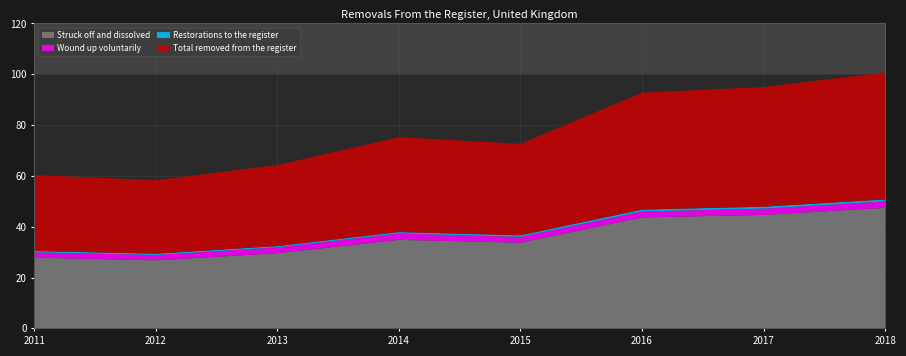

Reading left to right, list all the values displayed in this chart.

Struck off and dissolved: 2011=278121	2012=267744	2013=295780	2014=348327	2015=337120	2016=436441	2017=446559	2018=474174
Wound up voluntarily: 2011=20951	2012=21050	2013=23027	2014=25110	2015=22895	2016=23460	2017=24395	2018=25596
Restorations to the register: 2011=5413	2012=5102	2013=5079	2014=5542	2015=6236	2016=7545	2017=7919	2018=7657
Total removed from the register: 2011=299072	2012=288794	2013=318807	2014=373437	2015=360015	2016=459901	2017=470954	2018=499770